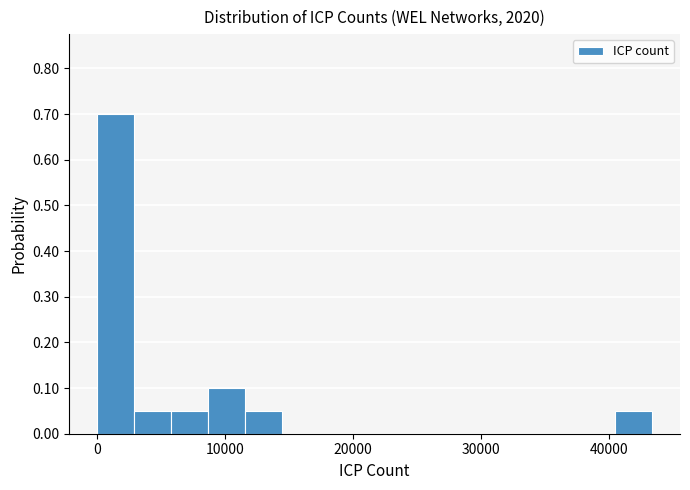

Around what value on the x-axis is the tallest bar? Give the approximate position of its centre, as read against the axis.

1000